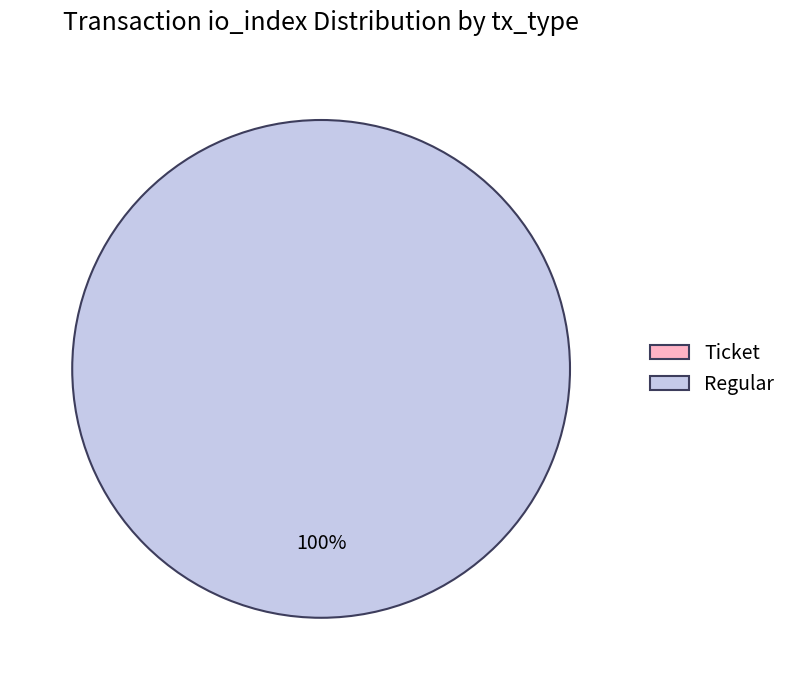

Which slice is the largest?

Regular (io_index=8)